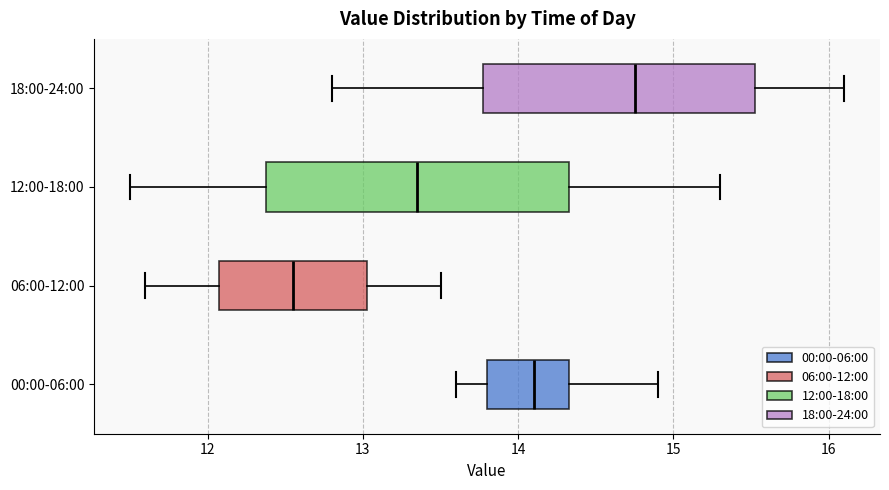

Which box's median line is the furthest to the right?

18:00-24:00